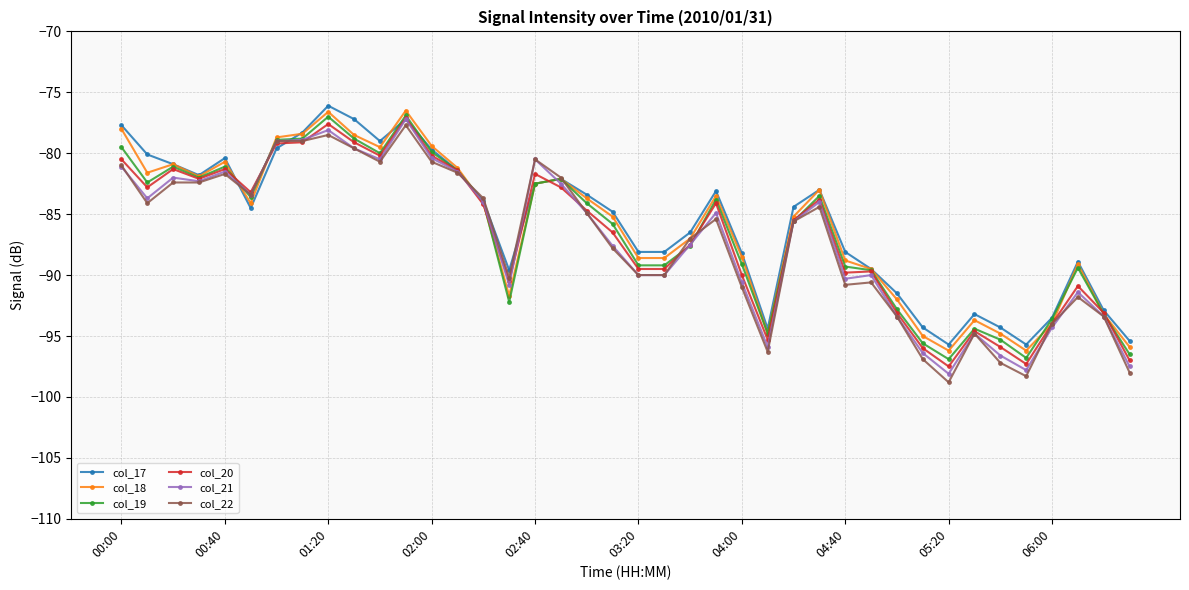

True or false: col_21 has more than 1 interior local peaks.

True